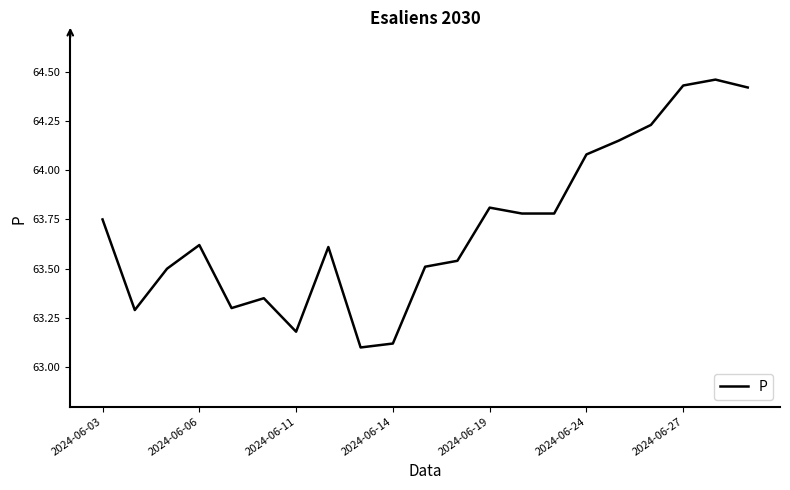

How many lines are shown in the chart?

1